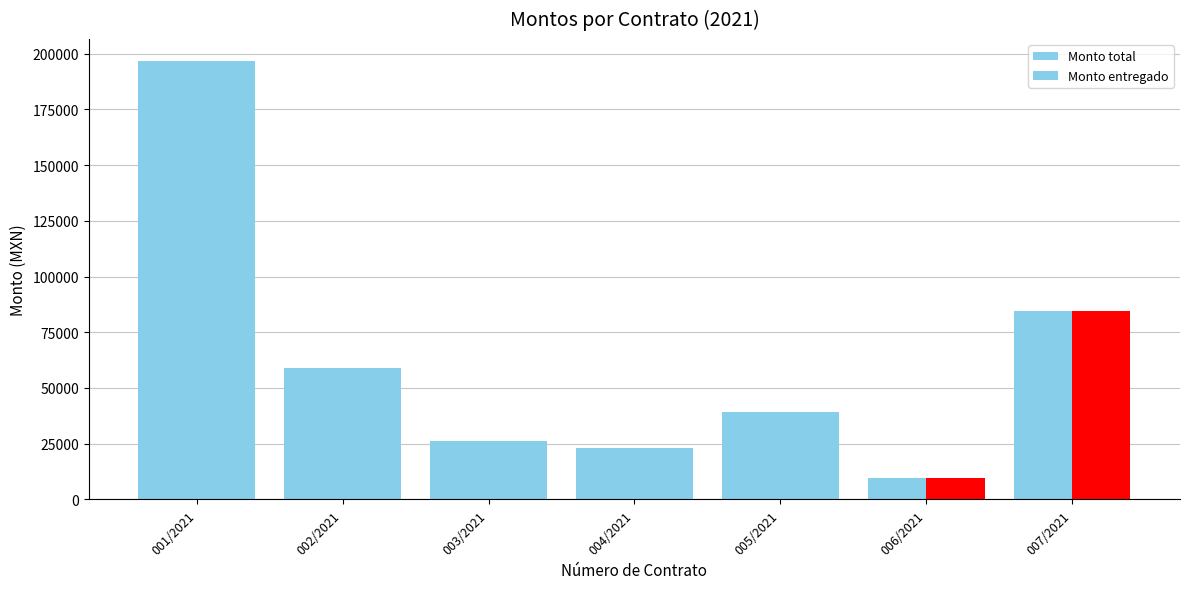

Where does the Monto entregado series first go above 39380?

001/2021